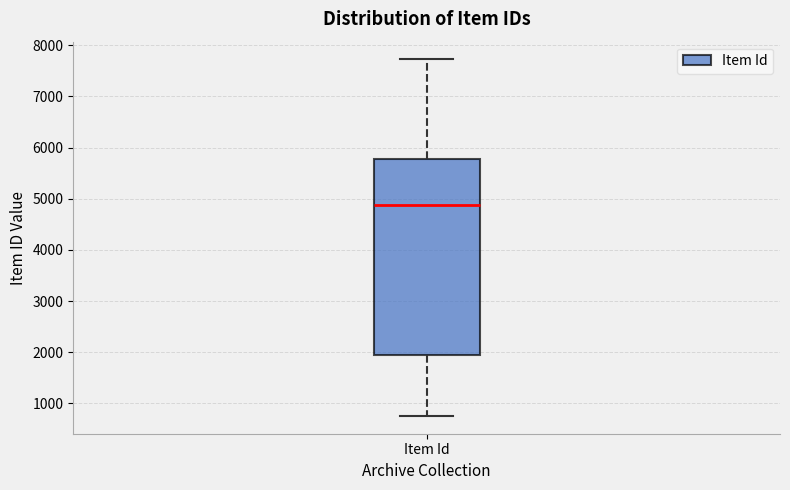

Transcribe this box plot: give where the median line is, the range the box spans, and where the two whiskers end, as read against the y-axis. The values are not printed on the chart, so give them approximately, as read against the axis.

median 4900, box 1900 to 5800, whiskers 800 to 7700